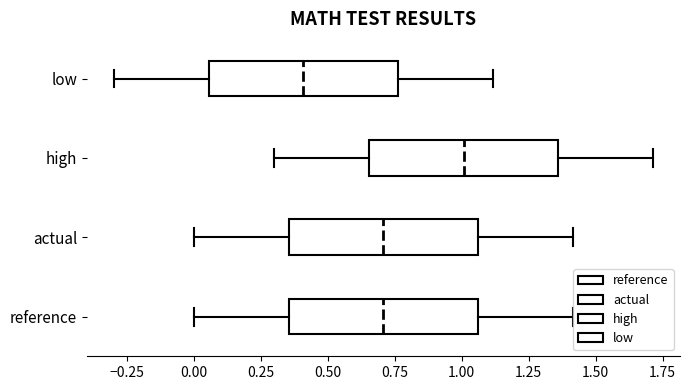

Reading bottom to top, transcribe this box plot: for each box, give where its median line is, the range the box spans, and where its two whiskers end, as read against the x-axis. The values are not printed on the chart, so give them approximately, as read against the axis.

reference: median 0.70, box 0.35 to 1.05, whiskers 0.00 to 1.40
actual: median 0.70, box 0.35 to 1.05, whiskers 0.00 to 1.40
high: median 1.00, box 0.65 to 1.35, whiskers 0.30 to 1.70
low: median 0.40, box 0.05 to 0.75, whiskers -0.30 to 1.10